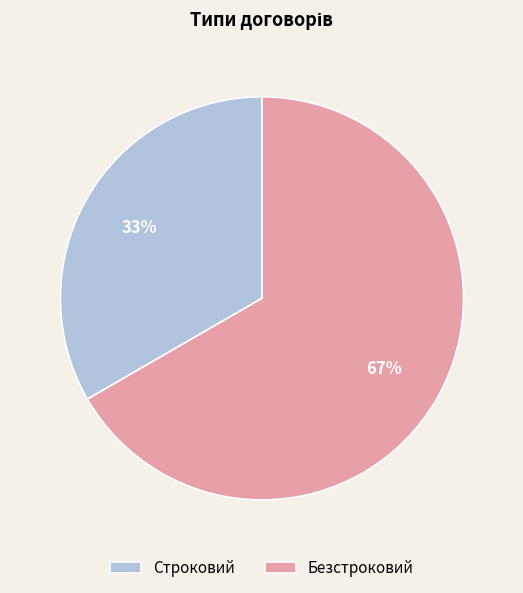

What is the ratio of the value at Строковий to the value at Безстроковий?

0.5